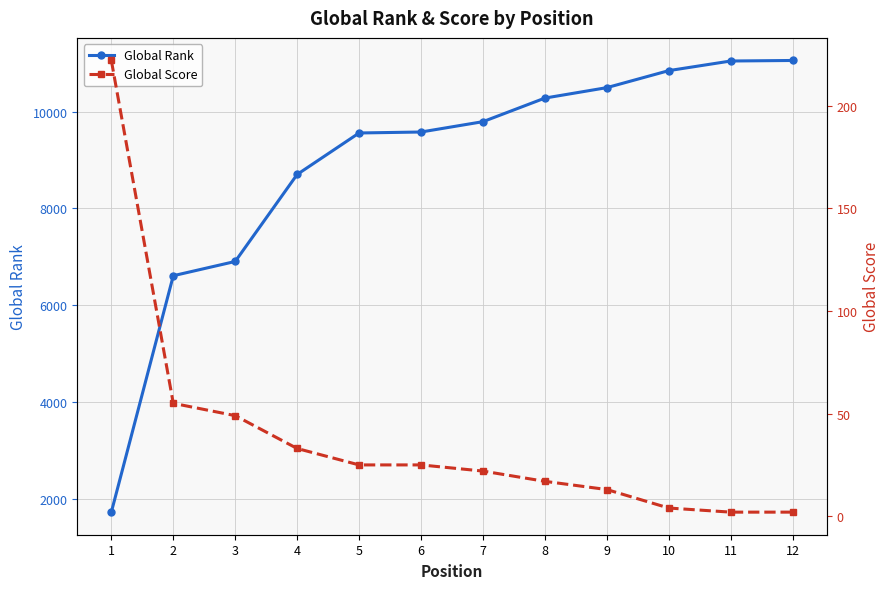

Does the chart have visible grid lines?

Yes